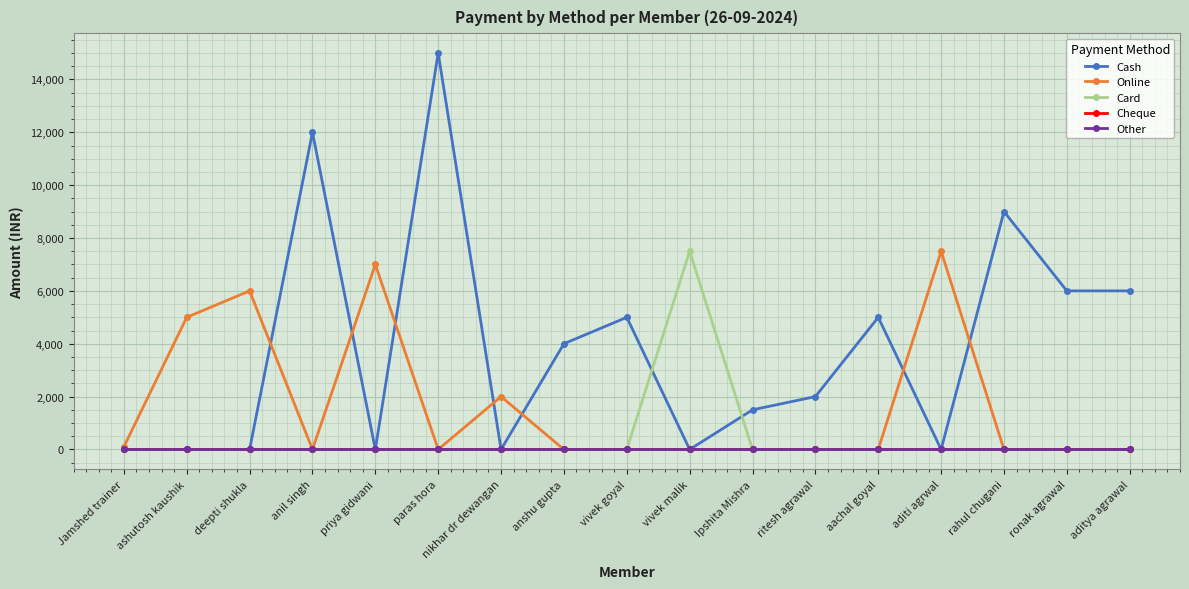

What is the average value of the Online series?

1624